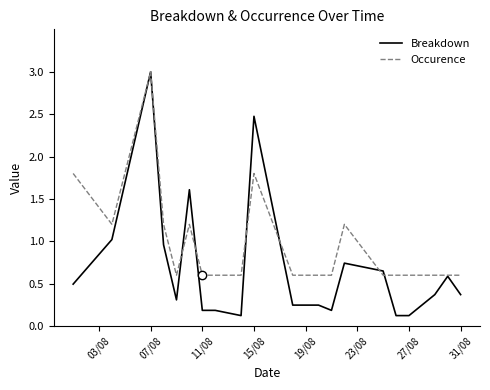

Which series has the widest spread of values?

Breakdown